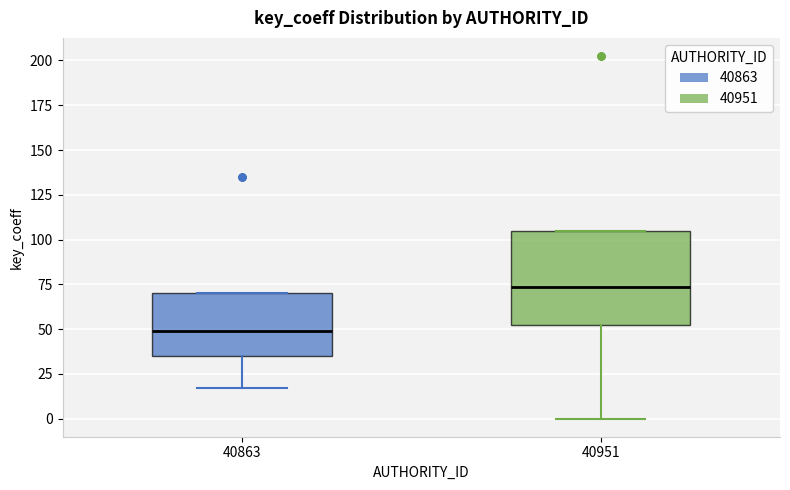

Which box's median line is the highest?

40951